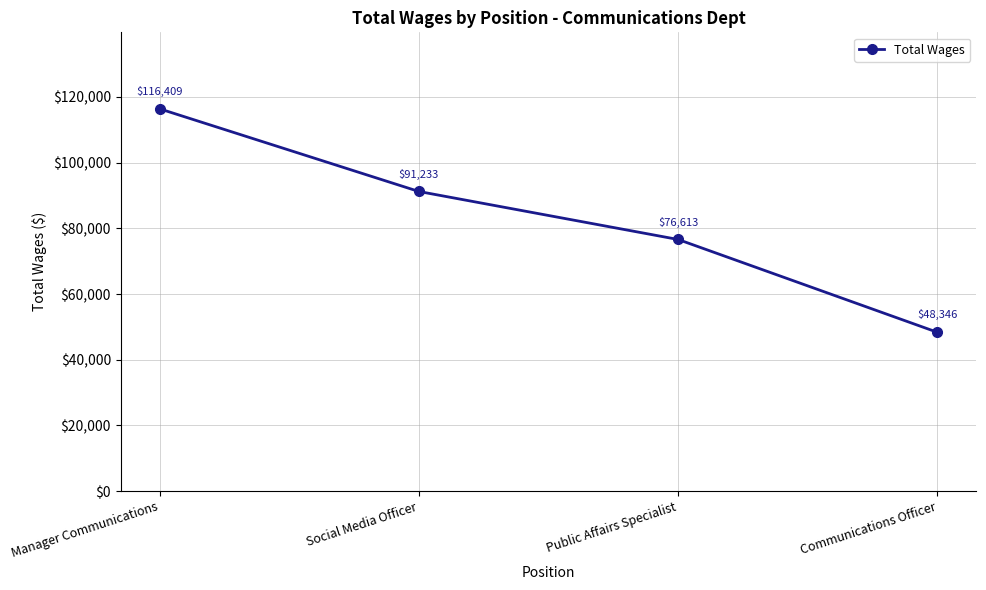

What is the ratio of the value at Public Affairs Specialist to the value at Social Media Officer?

0.8